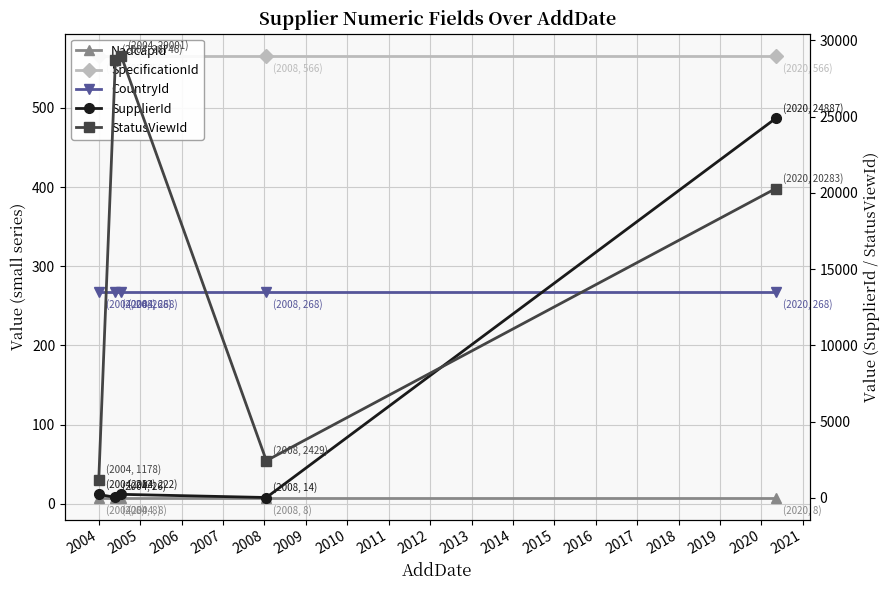

How many lines are shown in the chart?

5